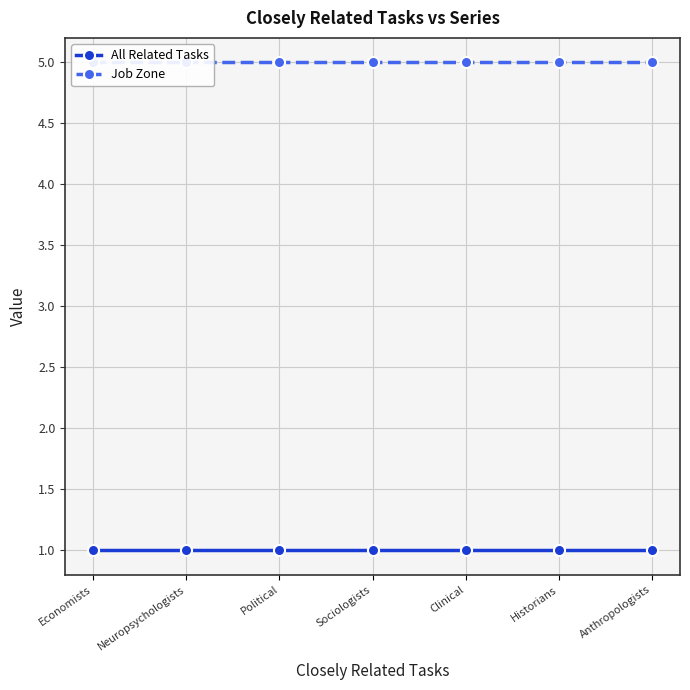

At Political, list the series in order from largest to smallest.

Job Zone, All Related Tasks